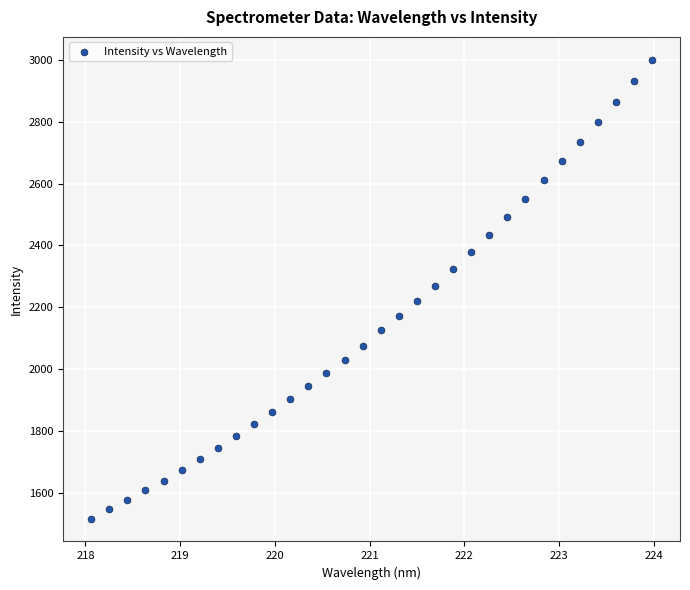

What is the range of X values (max minus min)?

5.9